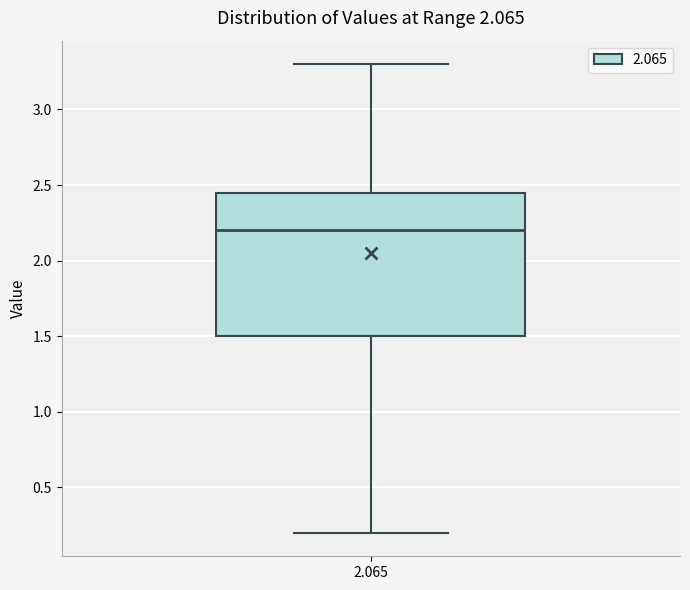

Where does the median line of the box at x = 2.065 sit on the y-axis? The values are not printed on the chart, so give them approximately, as read against the axis.

2.20